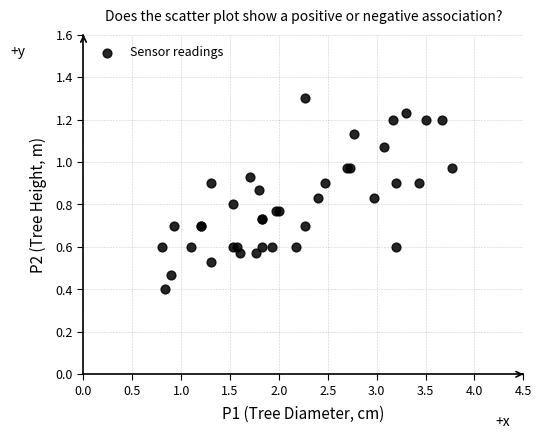

What Y value in the scatter plot is closest to 0?

0.4